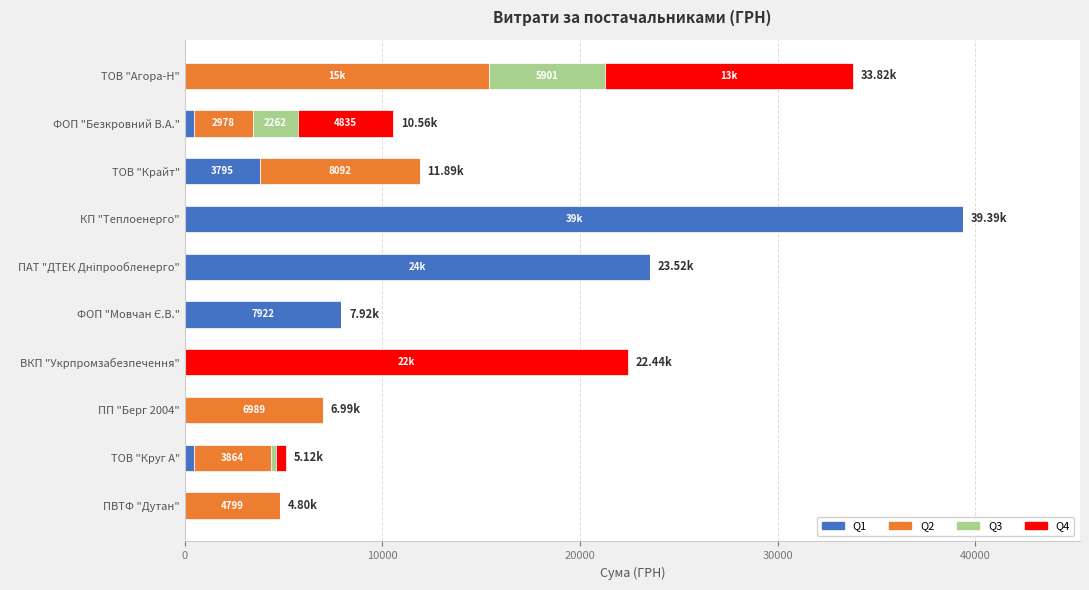

Which category has the highest value in the Q1 series?

КП "Теплоенерго"